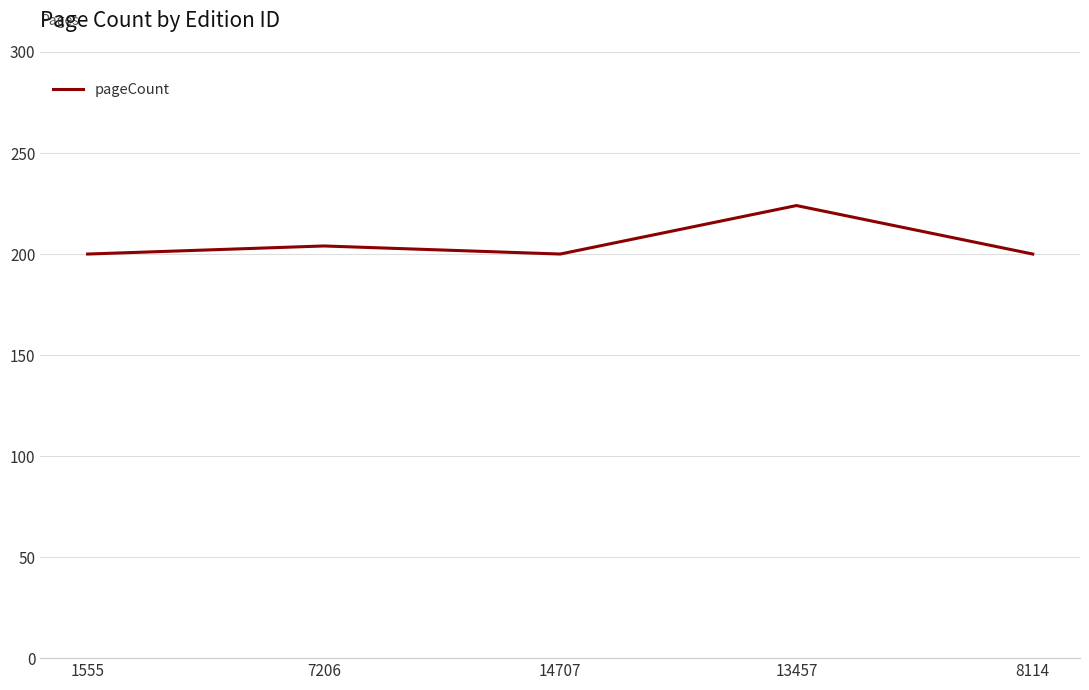

Which has a higher value, 14707 or 13457?

13457